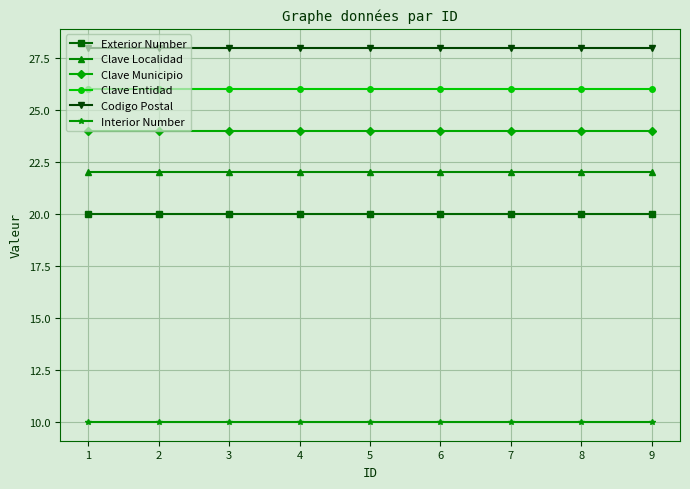

Reading left to right, extract all data points from this chart.

Exterior Number: 1=20	2=20	3=20	4=20	5=20	6=20	7=20	8=20	9=20
Clave Localidad: 1=22	2=22	3=22	4=22	5=22	6=22	7=22	8=22	9=22
Clave Municipio: 1=24	2=24	3=24	4=24	5=24	6=24	7=24	8=24	9=24
Clave Entidad: 1=26	2=26	3=26	4=26	5=26	6=26	7=26	8=26	9=26
Codigo Postal: 1=28	2=28	3=28	4=28	5=28	6=28	7=28	8=28	9=28
Interior Number: 1=10	2=10	3=10	4=10	5=10	6=10	7=10	8=10	9=10